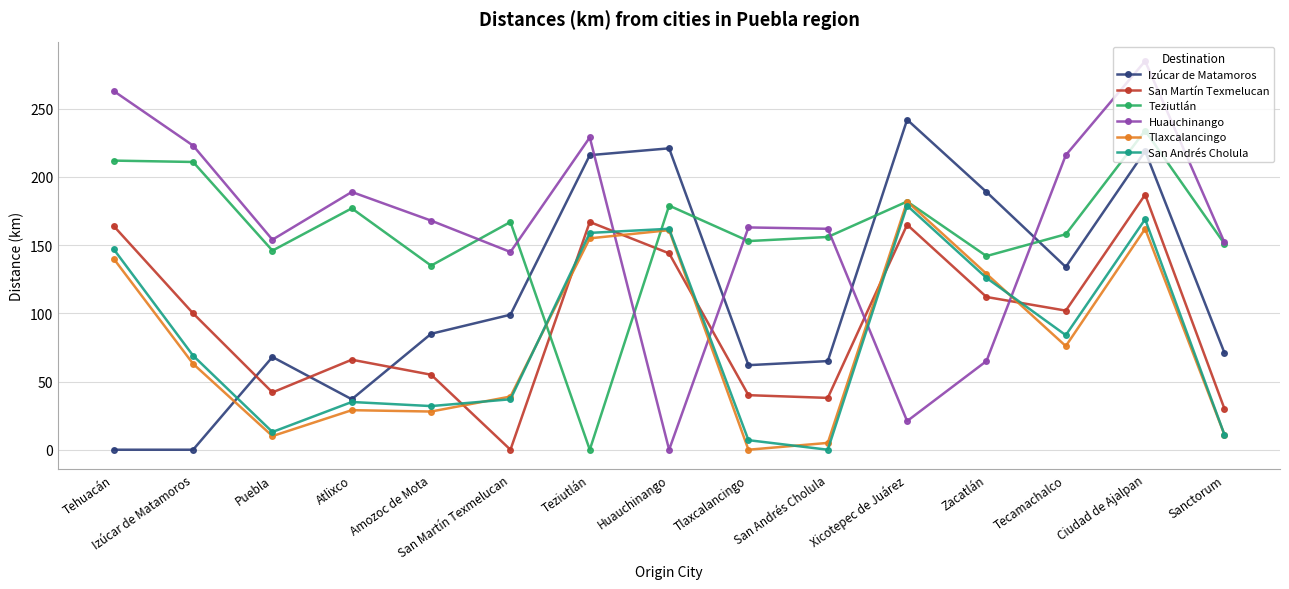

What position from the left is Amozoc de Mota?

5